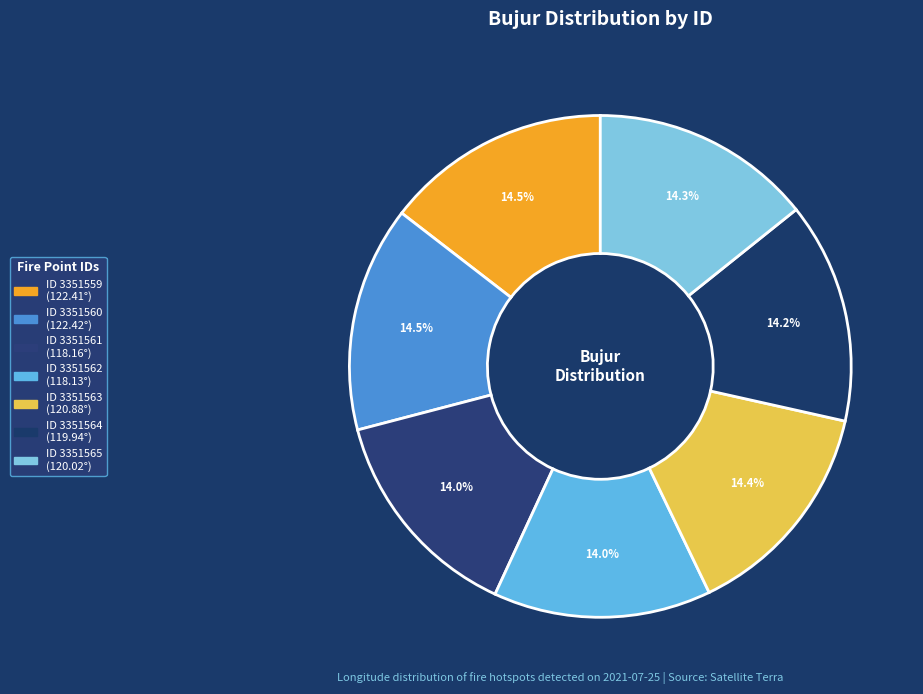

To the nearest percent, what is the average slice percentage?

14%